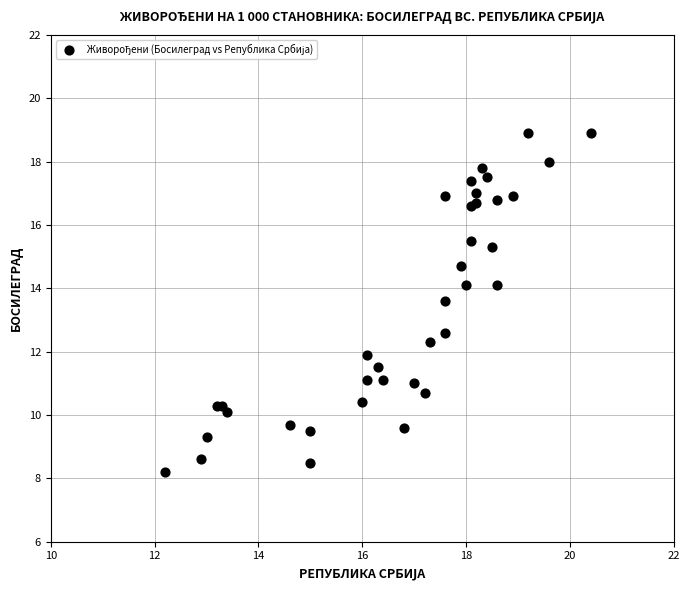

What Y value in the scatter plot is closest to 13?

12.6